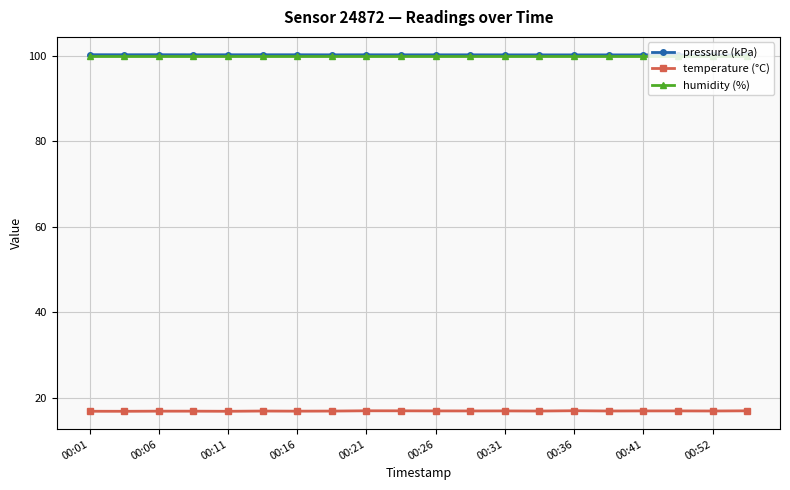

In pressure (kPa), how many points are lower than both neighbors (excluding endpoints)?

6